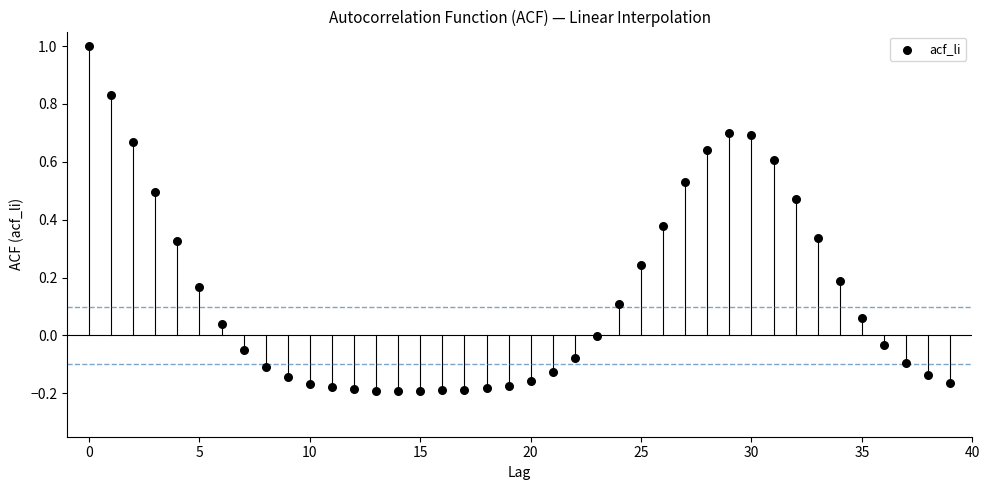

What is the range of Y values (max minus min)?

1.2